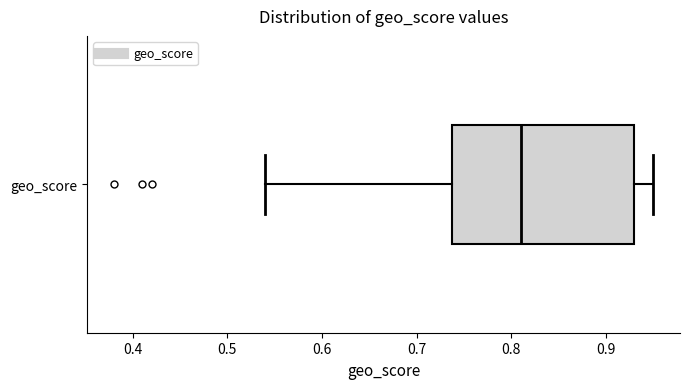

Read this box plot against the x-axis: the position of the median line, the range covered by the box, and the ends of both whiskers. The values are not printed on the chart, so give them approximately, as read against the axis.

median 0.81, box 0.74 to 0.93, whiskers 0.54 to 0.95